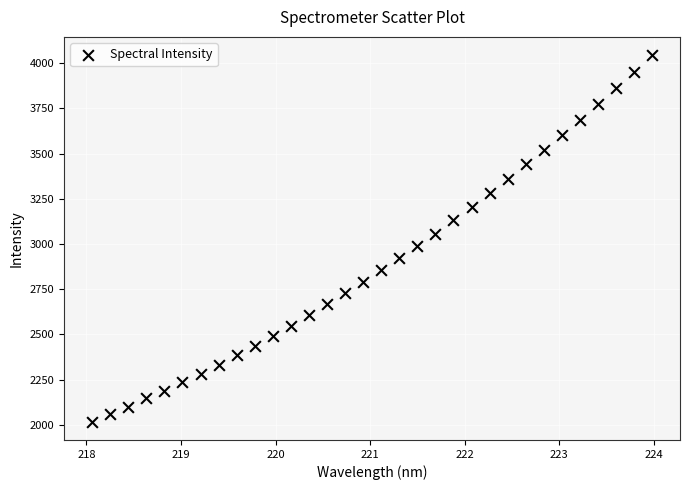

What is the range of Y values (max minus min)?

2026.6